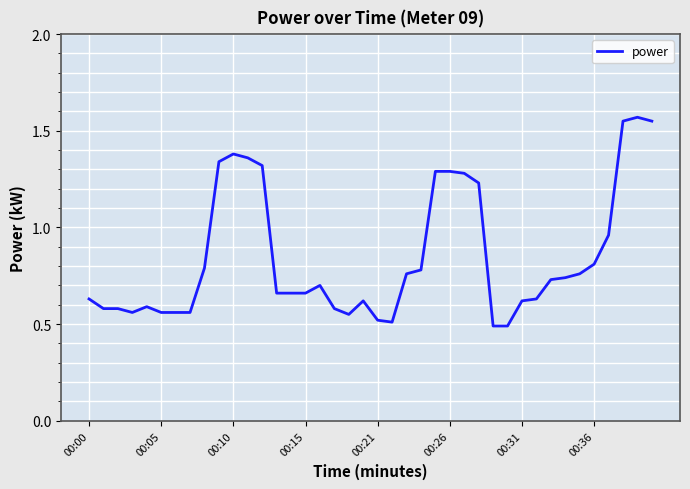

What is the difference between the maximum and minimum values?

1.1